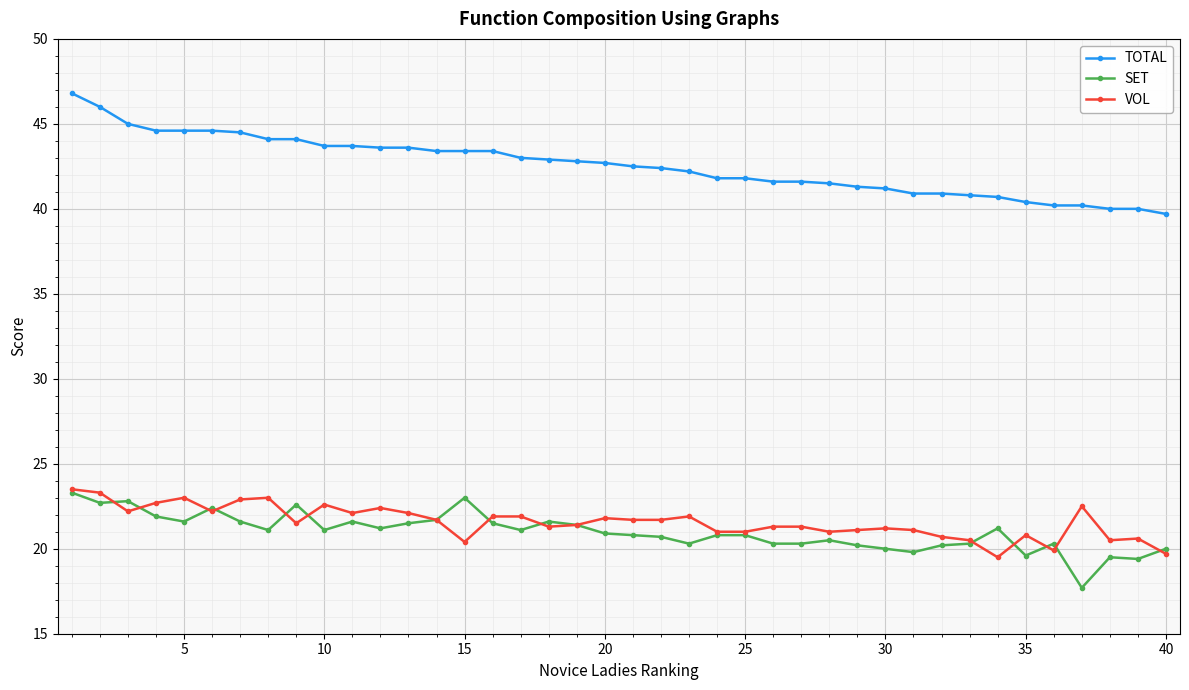

Which series has the widest spread of values?

TOTAL